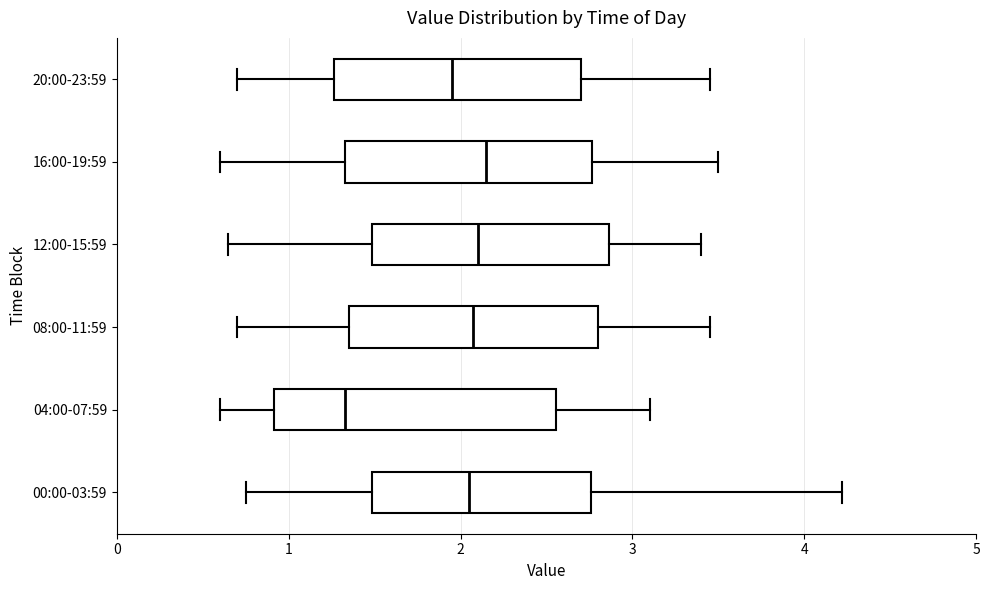

Reading bottom to top, read every box against the x-axis: the position of its median line, the range the box covers, and the ends of its whiskers. The values are not printed on the chart, so give them approximately, as read against the axis.

00:00-03:59: median 2.1, box 1.5 to 2.8, whiskers 0.8 to 4.2
04:00-07:59: median 1.3, box 0.9 to 2.6, whiskers 0.6 to 3.1
08:00-11:59: median 2.1, box 1.4 to 2.8, whiskers 0.7 to 3.5
12:00-15:59: median 2.1, box 1.5 to 2.9, whiskers 0.7 to 3.4
16:00-19:59: median 2.2, box 1.3 to 2.8, whiskers 0.6 to 3.5
20:00-23:59: median 2.0, box 1.3 to 2.7, whiskers 0.7 to 3.5